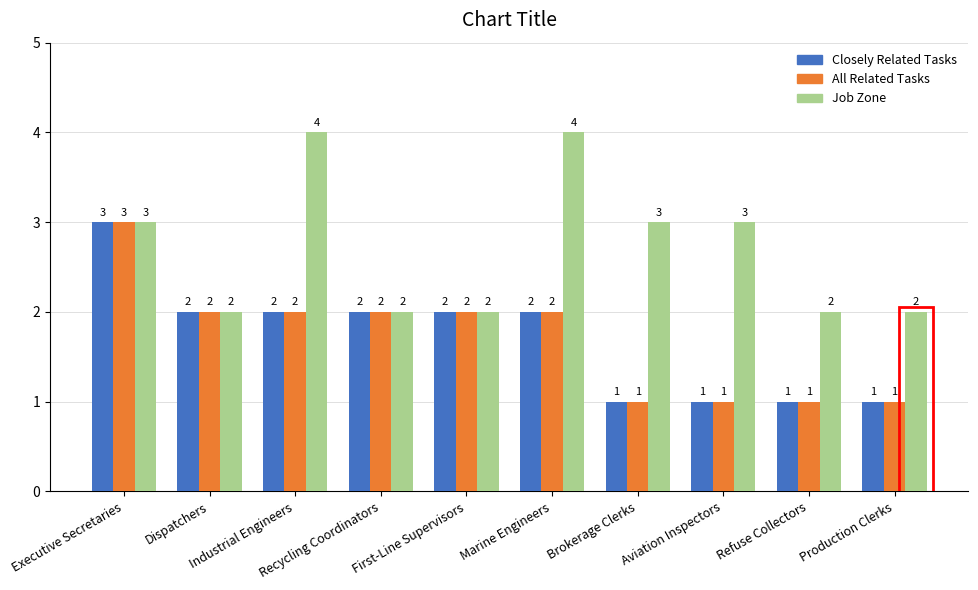

Reading right to left, what are all the values shown in this chart?

Closely Related Tasks: Production Clerks=1	Refuse Collectors=1	Aviation Inspectors=1	Brokerage Clerks=1	Marine Engineers=2	First-Line Supervisors=2	Recycling Coordinators=2	Industrial Engineers=2	Dispatchers=2	Executive Secretaries=3
All Related Tasks: Production Clerks=1	Refuse Collectors=1	Aviation Inspectors=1	Brokerage Clerks=1	Marine Engineers=2	First-Line Supervisors=2	Recycling Coordinators=2	Industrial Engineers=2	Dispatchers=2	Executive Secretaries=3
Job Zone: Production Clerks=2	Refuse Collectors=2	Aviation Inspectors=3	Brokerage Clerks=3	Marine Engineers=4	First-Line Supervisors=2	Recycling Coordinators=2	Industrial Engineers=4	Dispatchers=2	Executive Secretaries=3